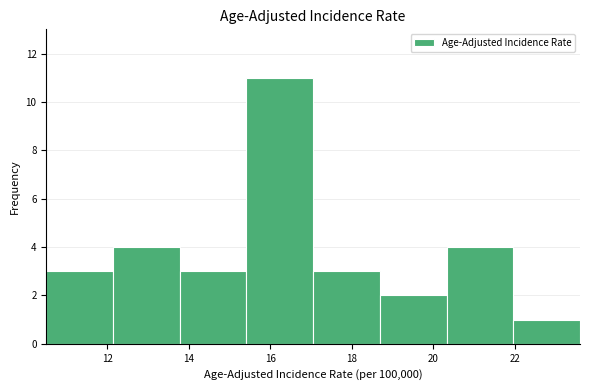

Over which range of the x-axis is the bar tallest?

15.4 to 17.0